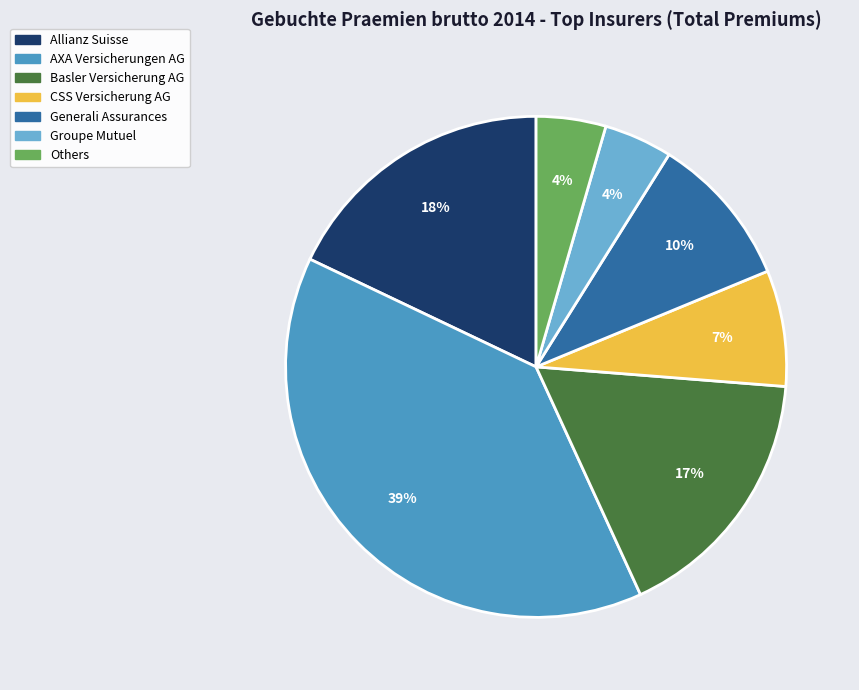

Between AXA Versicherungen AG and Generali Assurances, which is larger?

AXA Versicherungen AG